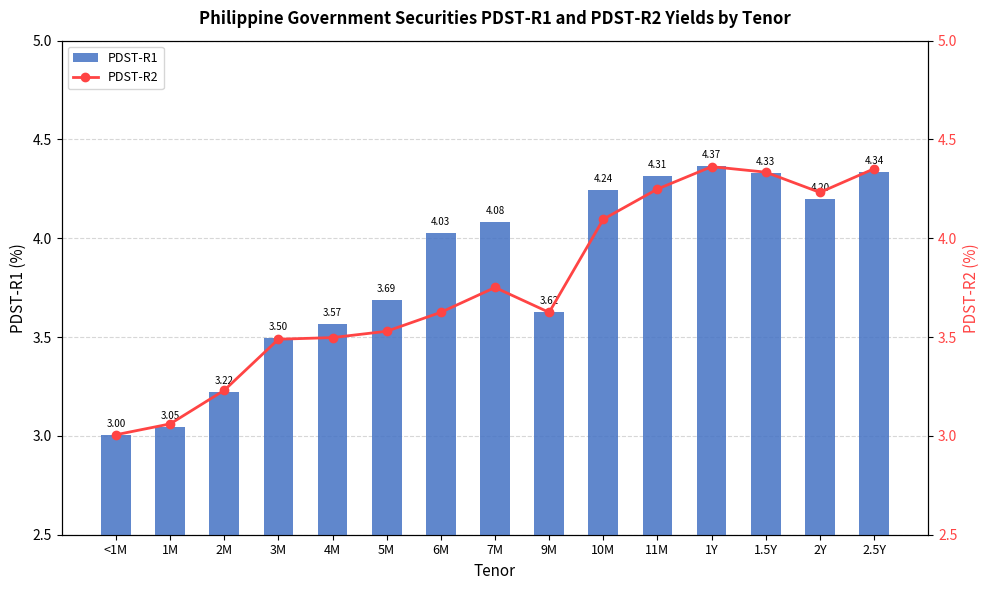

At which category is the sum across all series the highest?

1Y